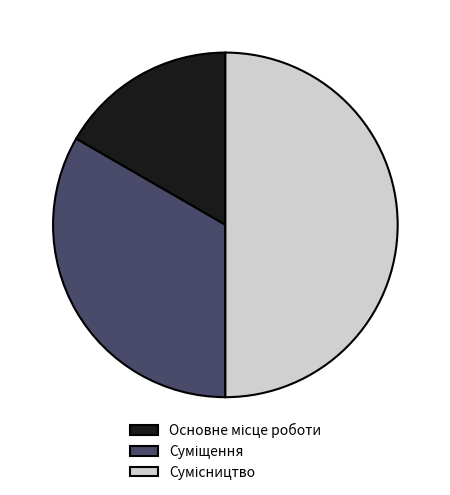

Count the number of slices in the pie.

3